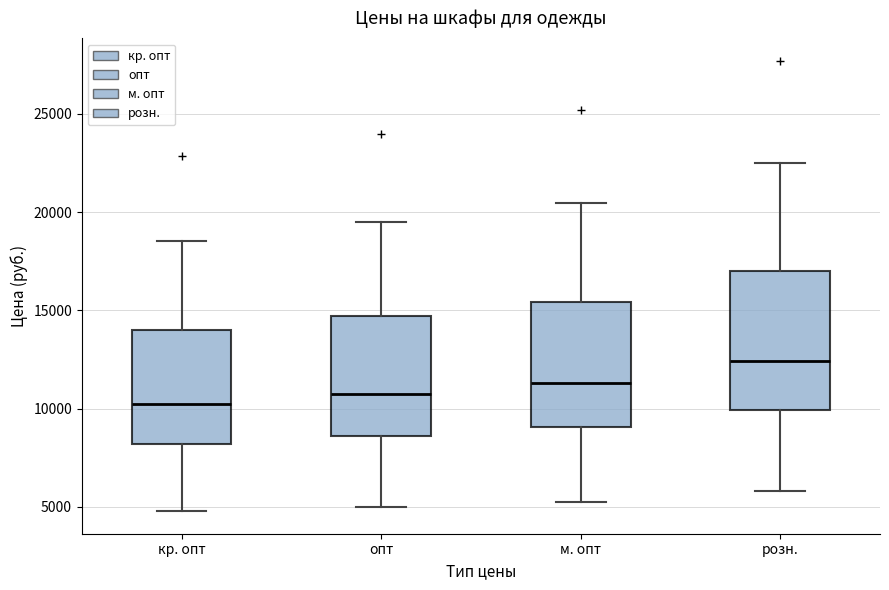

Which box's median line is the lowest?

кр. опт